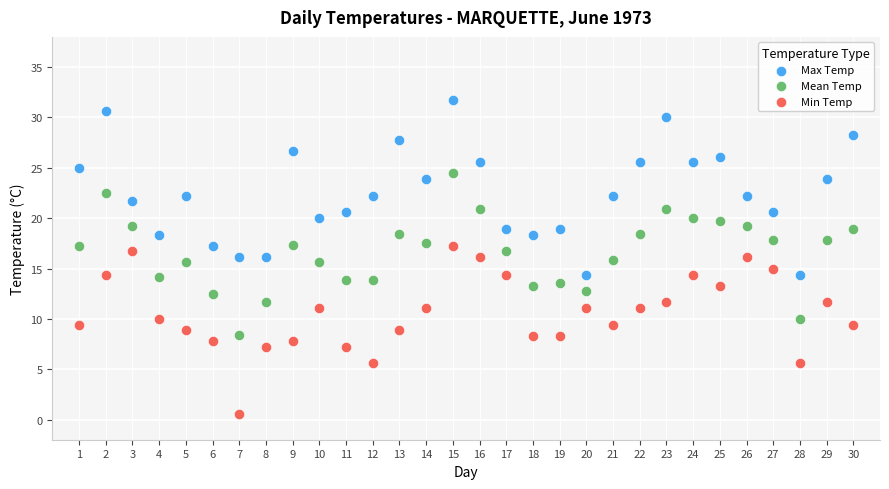

Across all data points, what is the range of X values (max minus min)?

29.0